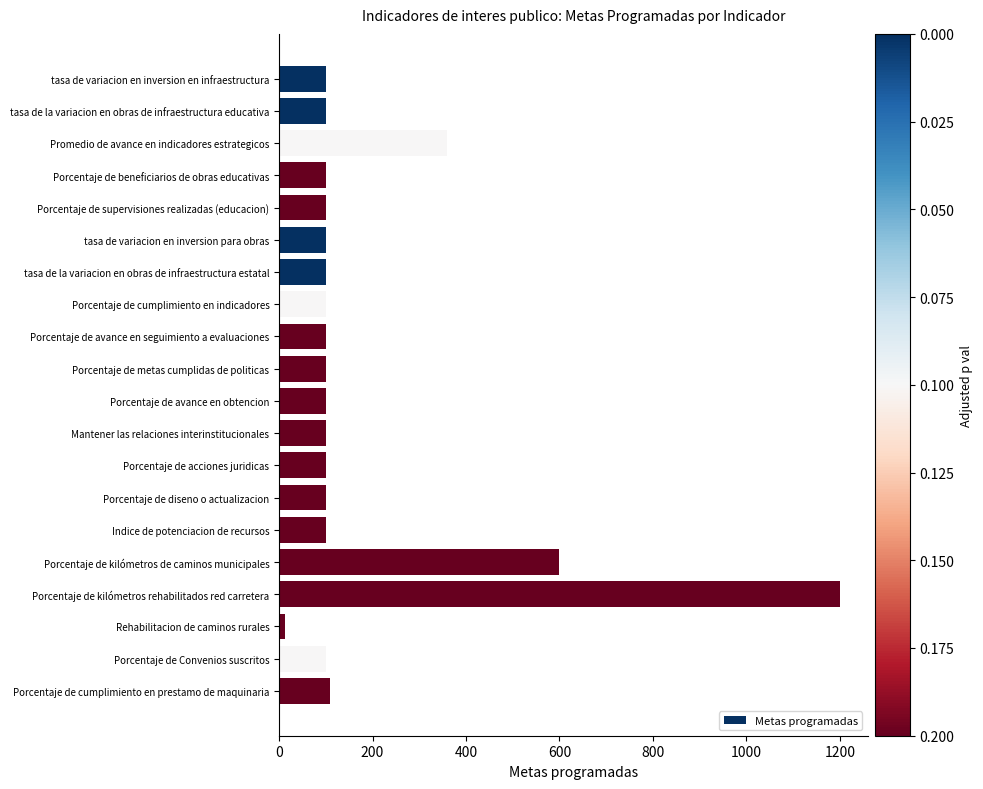

Are the bars horizontal?

Yes